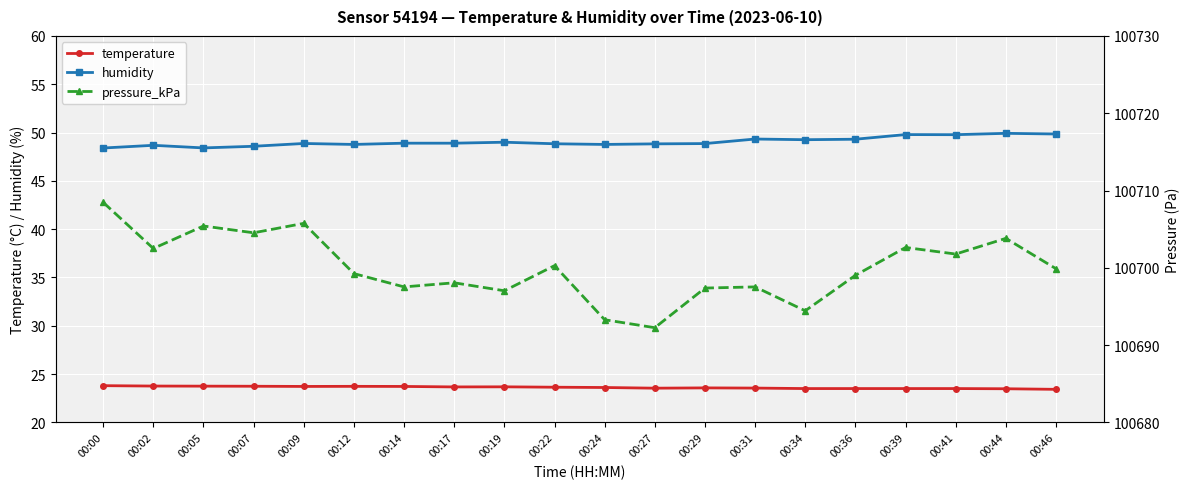

What is the value of the humidity point at the 15th from the left?

49.3